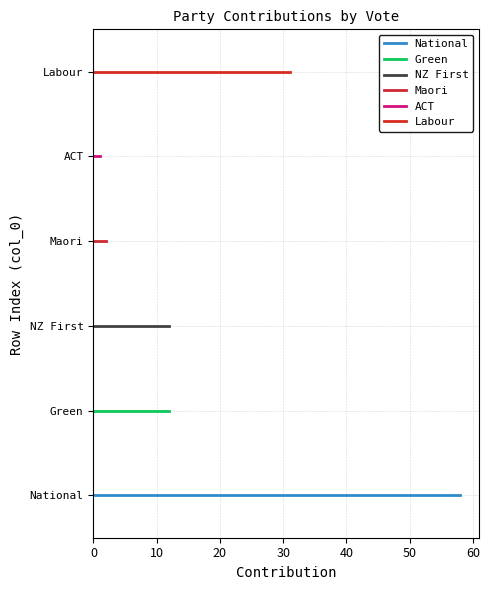

Is the value of National at 0 greater than the value of ACT at 0?

No